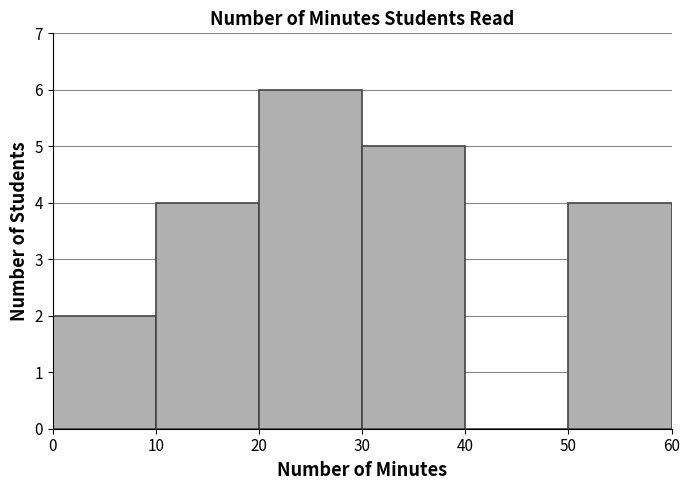

Over which range of the x-axis is the bar tallest?

20 to 30